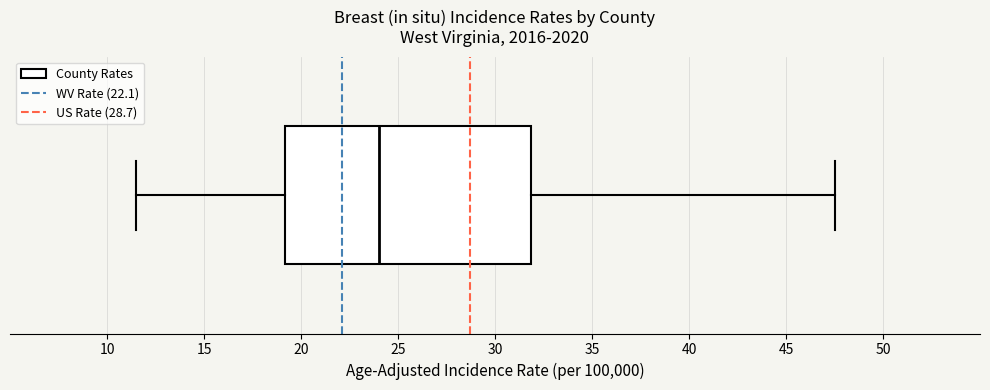

Transcribe this box plot: give where the median line is, the range the box spans, and where the two whiskers end, as read against the x-axis. The values are not printed on the chart, so give them approximately, as read against the axis.

median 24.0, box 19.0 to 32.0, whiskers 11.5 to 47.5